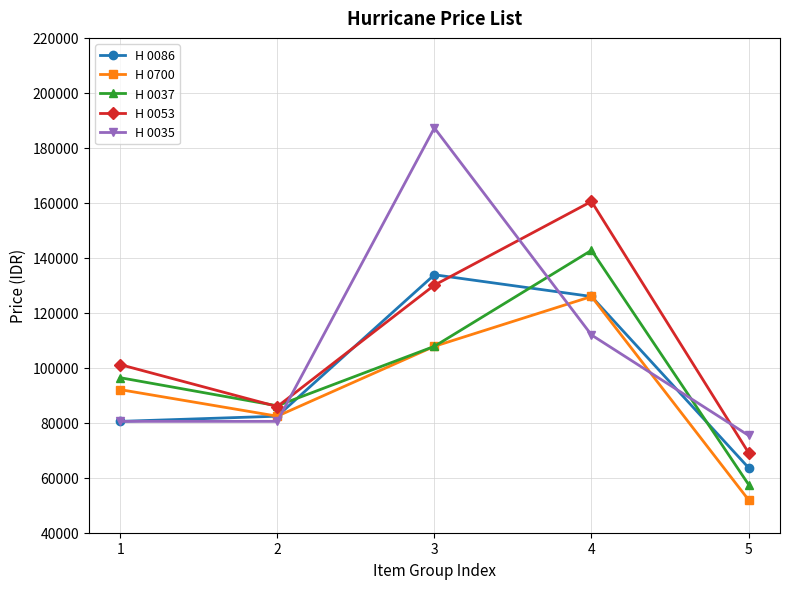

List the series in order of their peak value, lowest first.

H 0700, H 0086, H 0037, H 0053, H 0035